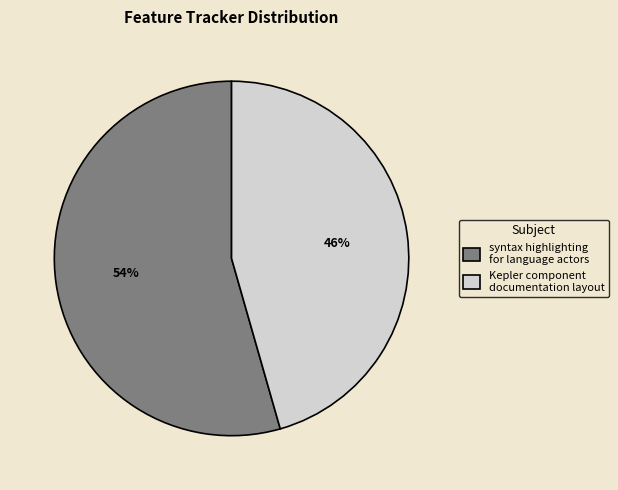

Rank the categories by value from highest to lowest.

syntax highlighting for language actors, Kepler component documentation layout